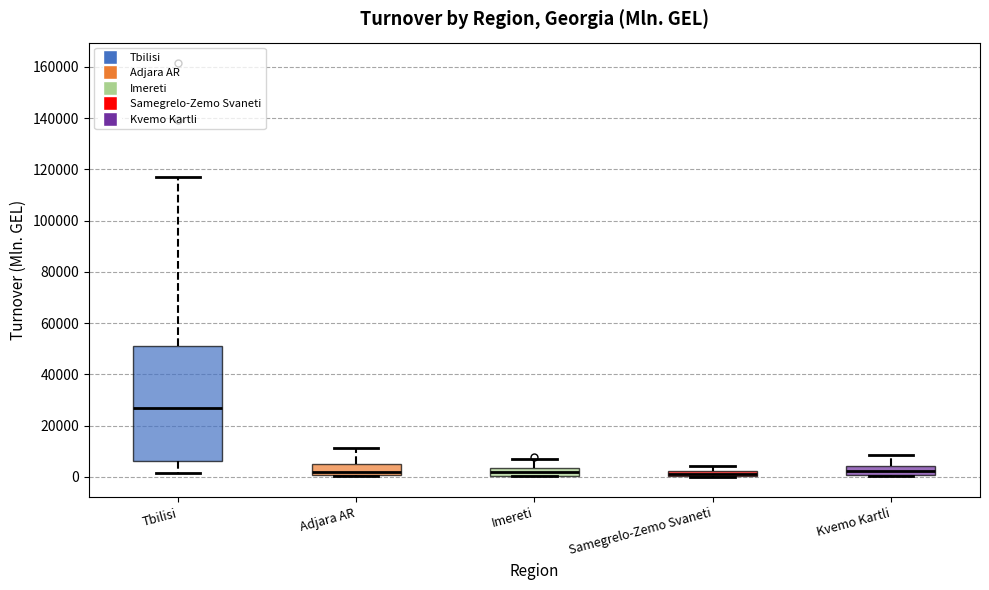

Comparing the boxes themselves (not the whiskers), which one is the tallest?

Tbilisi